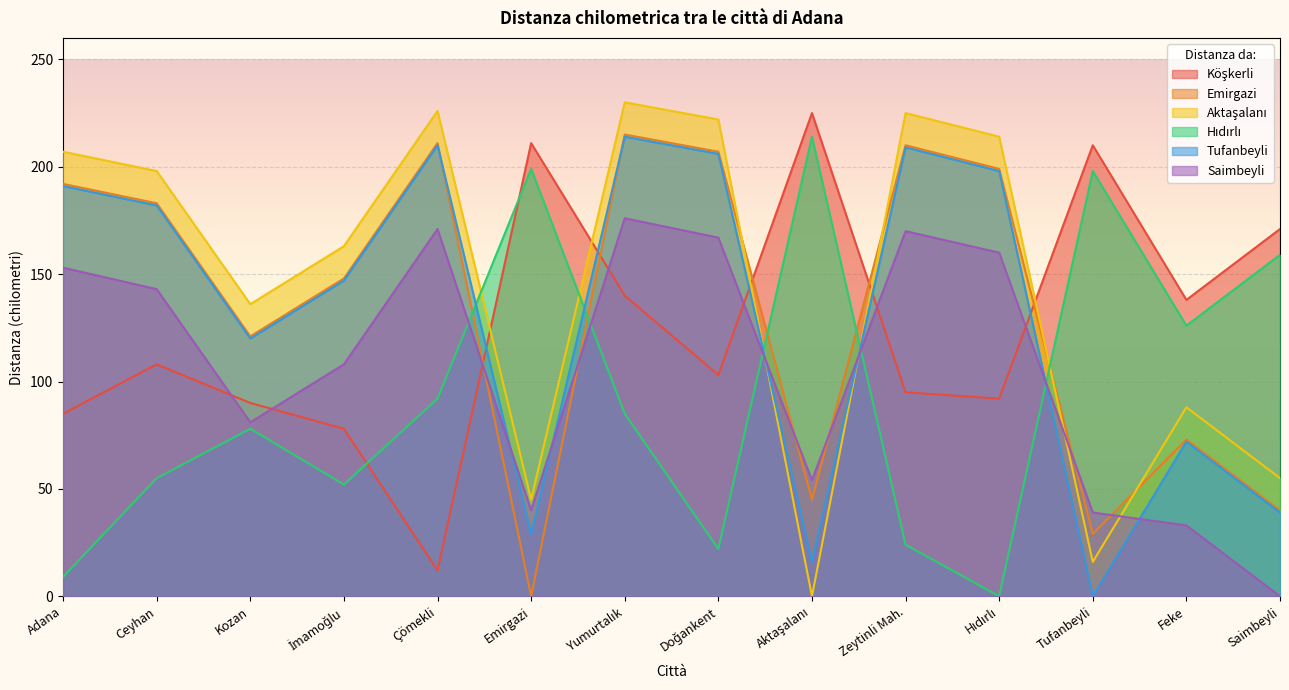

Reading right to left, what are all the values shown in this chart?

Köşkerli: 171	138	210	92	95	225	103	140	211	12	78	90	108	85
Emirgazi: 40	73	29	199	210	45	207	215	0	211	148	121	183	192
Aktaşalanı: 55	88	16	214	225	0	222	230	45	226	163	136	198	207
Hıdırlı: 159	126	198	0	24	214	22	85	199	92	52	78	55	9
Tufanbeyli: 39	72	0	198	209	16	206	214	29	210	147	120	182	191
Saimbeyli: 0	33	39	160	170	54	167	176	40	171	108	81	143	153